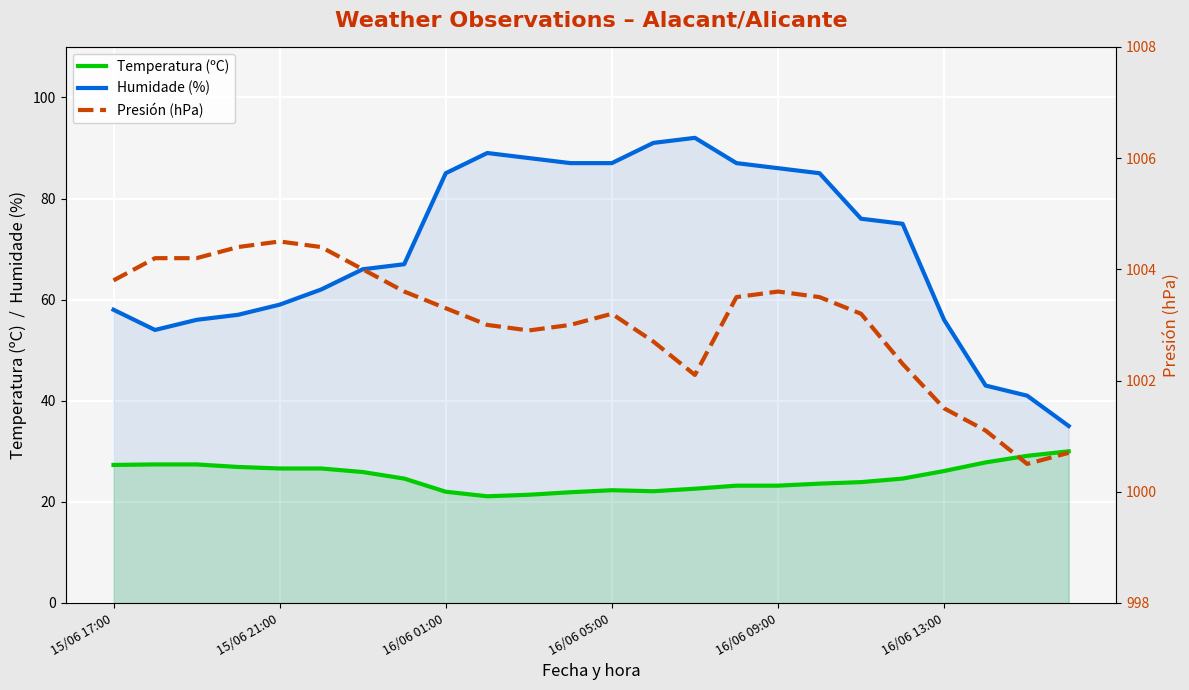

True or false: Temperatura (ºC) has a value of 27.3 at 15/06 17:00.

True